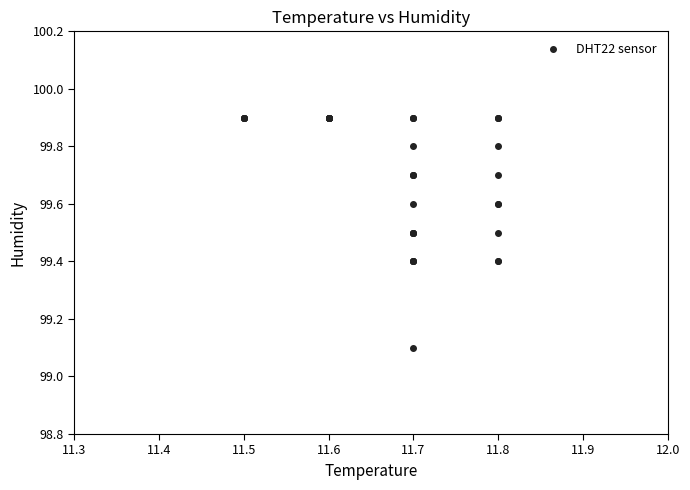

What Y value in the scatter plot is closest to 99?

99.1